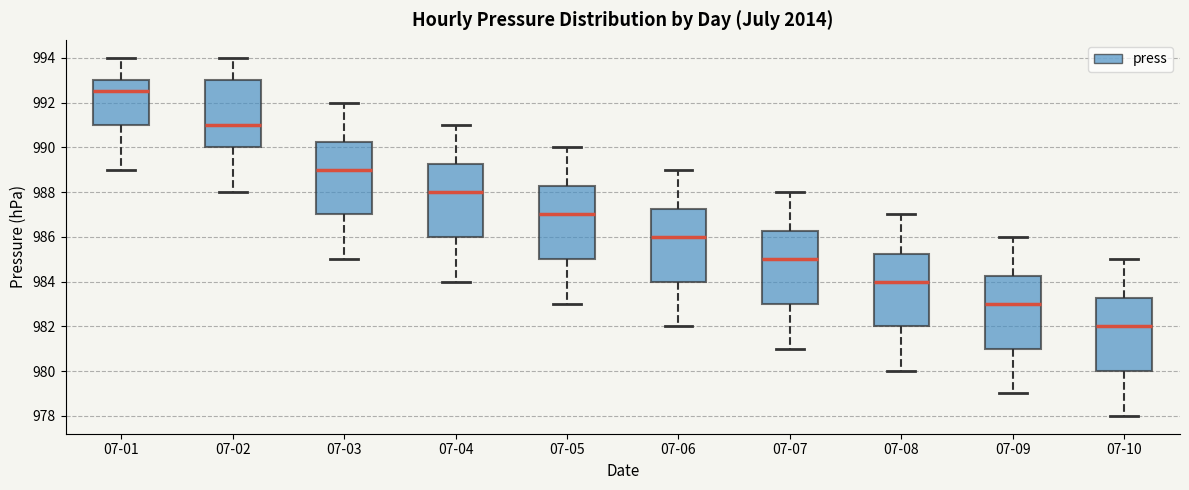

Reading left to right, read every box against the y-axis: the position of its median line, the range the box covers, and the ends of its whiskers. The values are not printed on the chart, so give them approximately, as read against the axis.

07-01: median 992.6, box 991.0 to 993.0, whiskers 989.0 to 994.0
07-02: median 991.0, box 990.0 to 993.0, whiskers 988.0 to 994.0
07-03: median 989.0, box 987.0 to 990.2, whiskers 985.0 to 992.0
07-04: median 988.0, box 986.0 to 989.2, whiskers 984.0 to 991.0
07-05: median 987.0, box 985.0 to 988.2, whiskers 983.0 to 990.0
07-06: median 986.0, box 984.0 to 987.2, whiskers 982.0 to 989.0
07-07: median 985.0, box 983.0 to 986.2, whiskers 981.0 to 988.0
07-08: median 984.0, box 982.0 to 985.2, whiskers 980.0 to 987.0
07-09: median 983.0, box 981.0 to 984.2, whiskers 979.0 to 986.0
07-10: median 982.0, box 980.0 to 983.2, whiskers 978.0 to 985.0